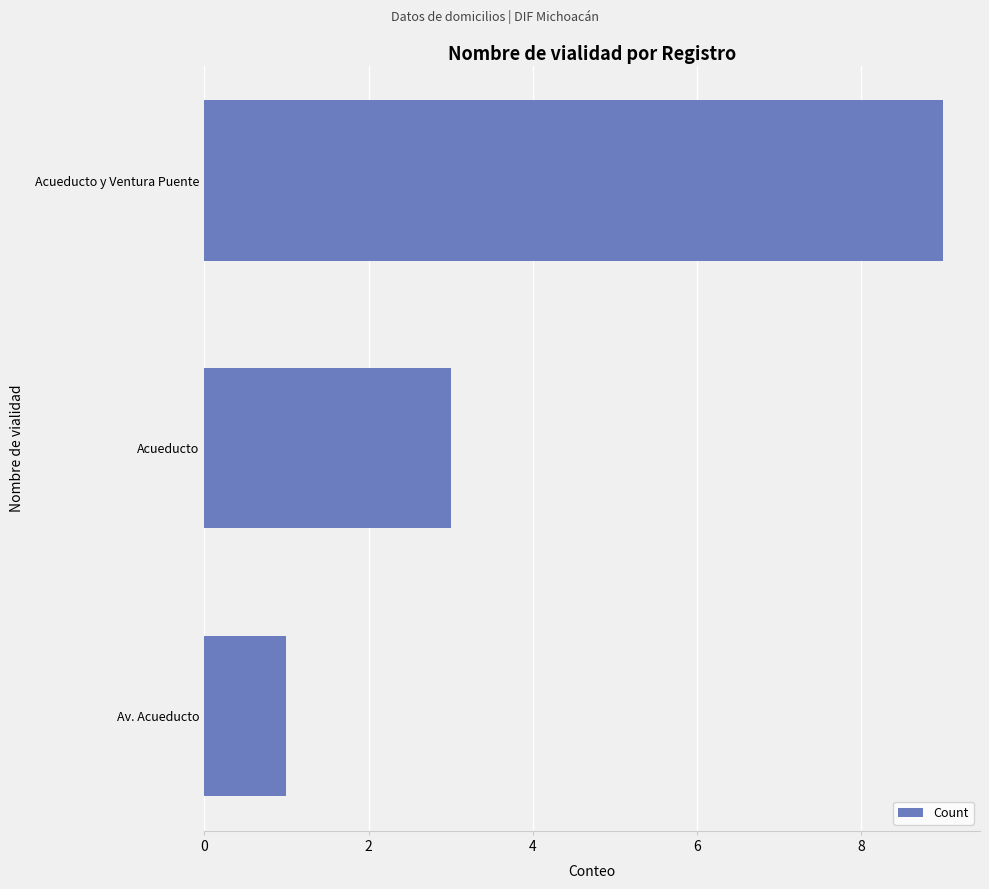

Read the value at Acueducto y Ventura Puente.

9